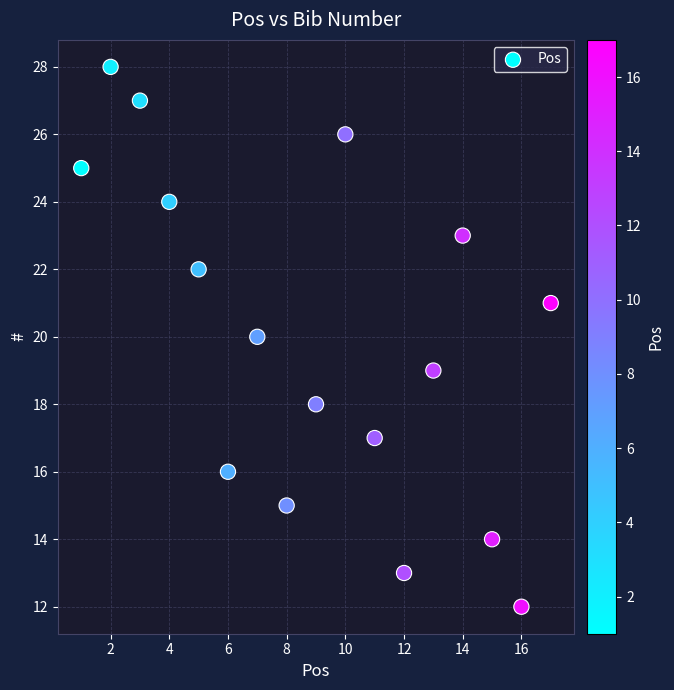

What is the range of X values (max minus min)?

16